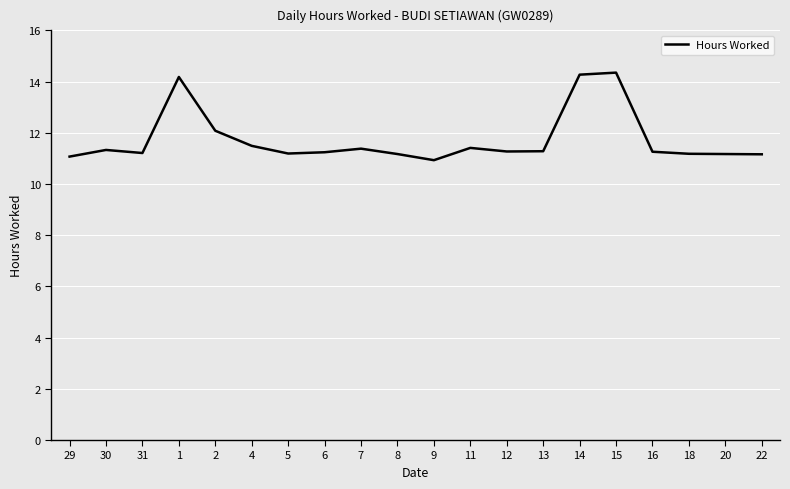

What is the smallest value displayed?

10.9